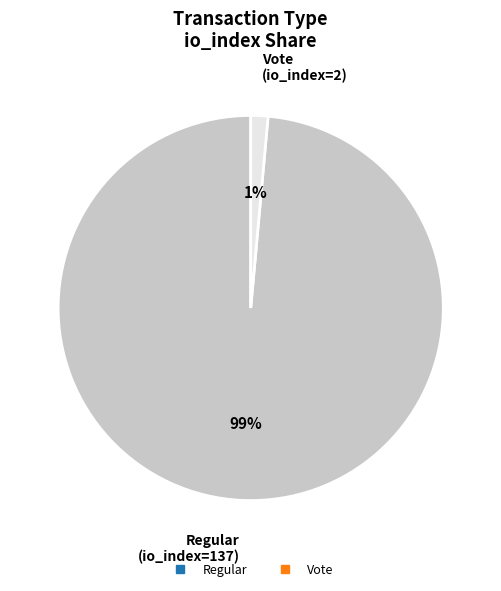

To the nearest percent, what is the average slice percentage?

50%